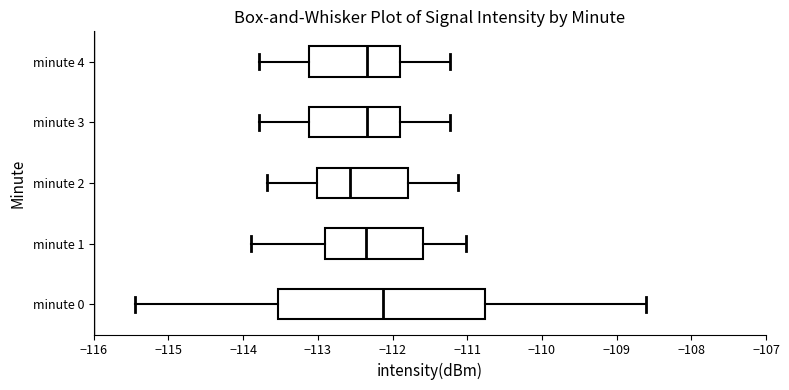

Reading bottom to top, read every box against the x-axis: the position of its median line, the range the box covers, and the ends of its whiskers. The values are not printed on the chart, so give them approximately, as read against the axis.

minute 0: median -112.1, box -113.5 to -110.8, whiskers -115.5 to -108.6
minute 1: median -112.4, box -112.9 to -111.6, whiskers -113.9 to -111.0
minute 2: median -112.6, box -113.0 to -111.8, whiskers -113.7 to -111.1
minute 3: median -112.3, box -113.1 to -111.9, whiskers -113.8 to -111.2
minute 4: median -112.3, box -113.1 to -111.9, whiskers -113.8 to -111.2